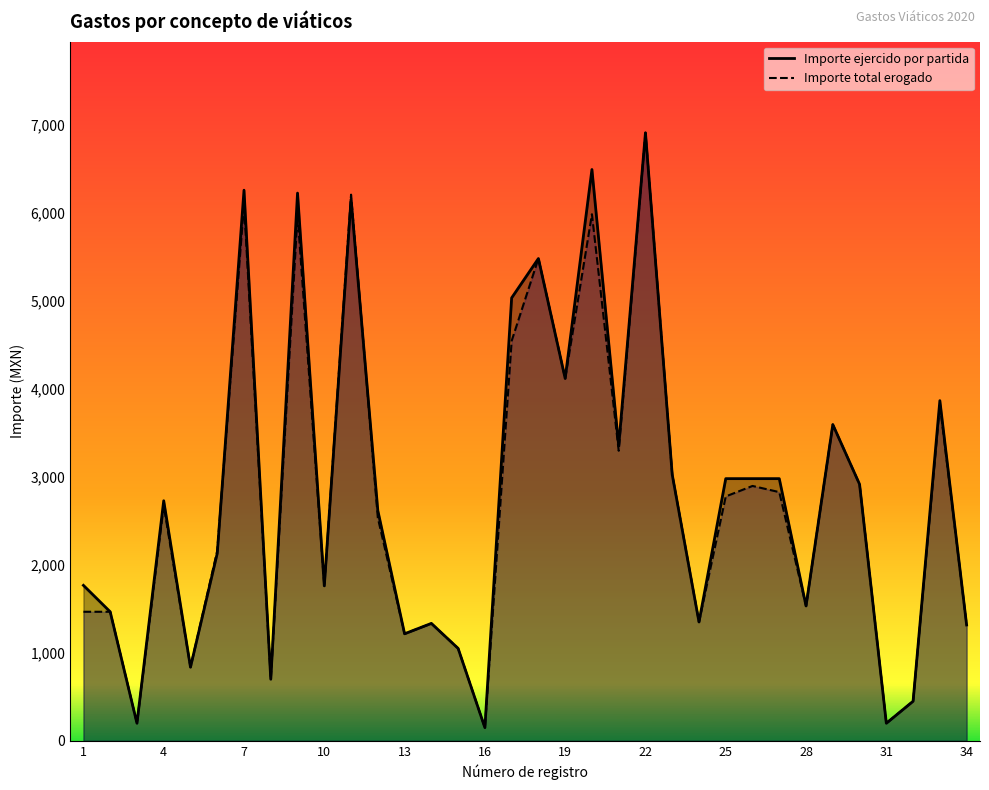

What is the spread (max minus min) of values at 1?

300.0